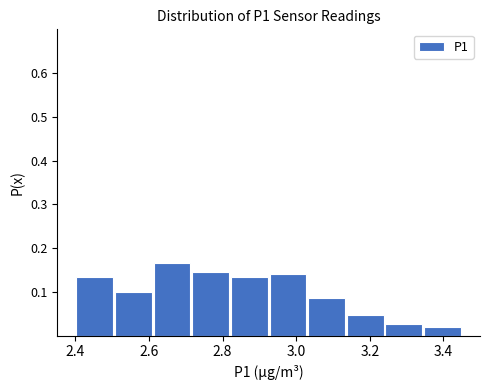

How tall is the bar that spans 3.135 to 3.240 on the x-axis? Neither the bar edges nor the heights are printed on the chart, so give them approximately, as read against the axes.

0.05